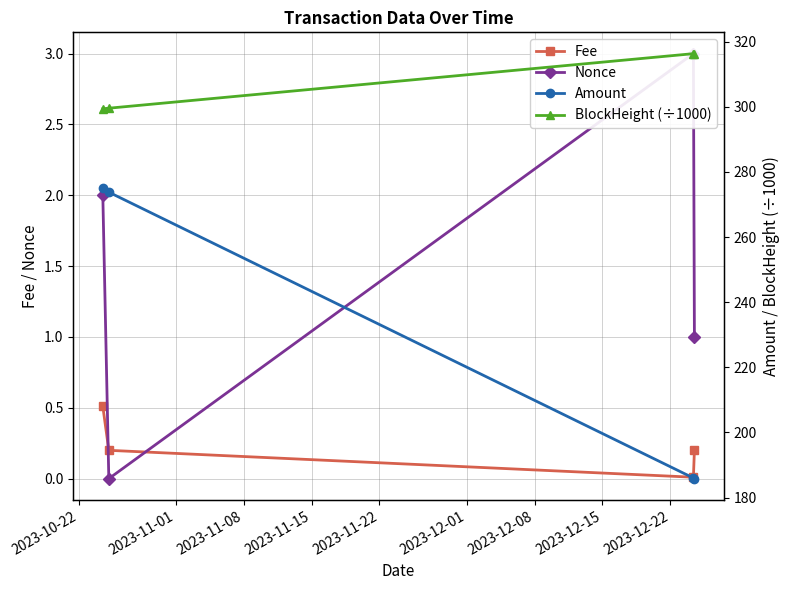

How many lines are shown in the chart?

4